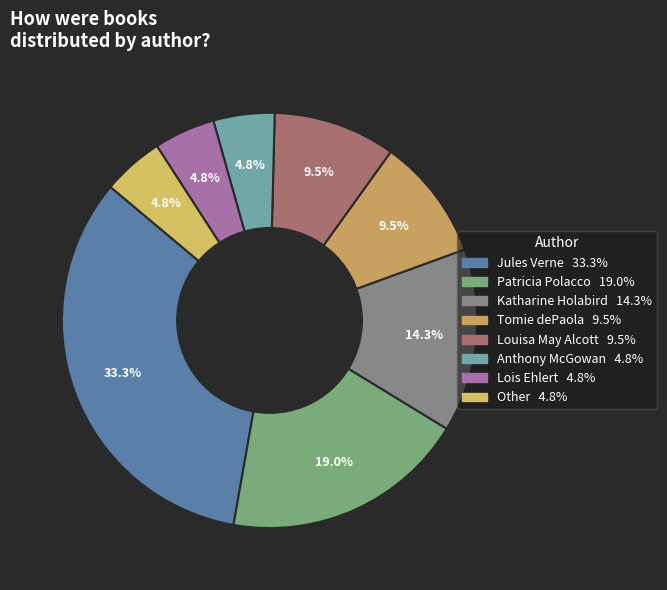

Which category has the biggest portion of the pie?

Jules Verne